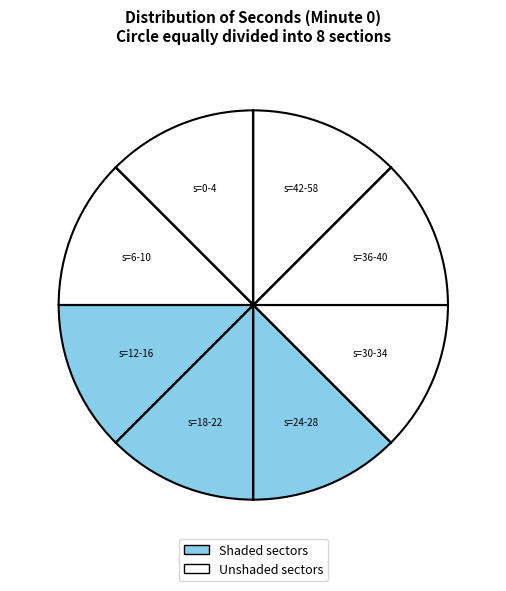

How many segments does this pie chart have?

8